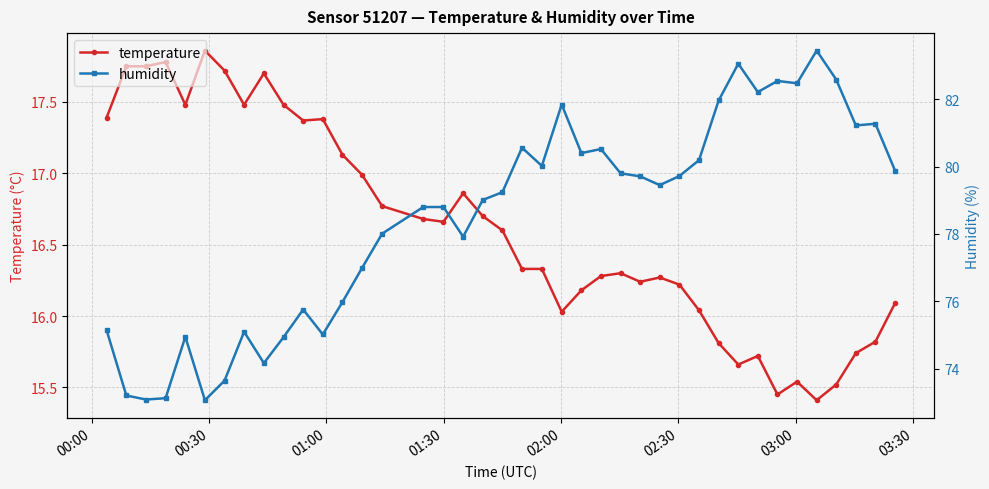

True or false: temperature has more than 1 points higher than both neighbors.

True